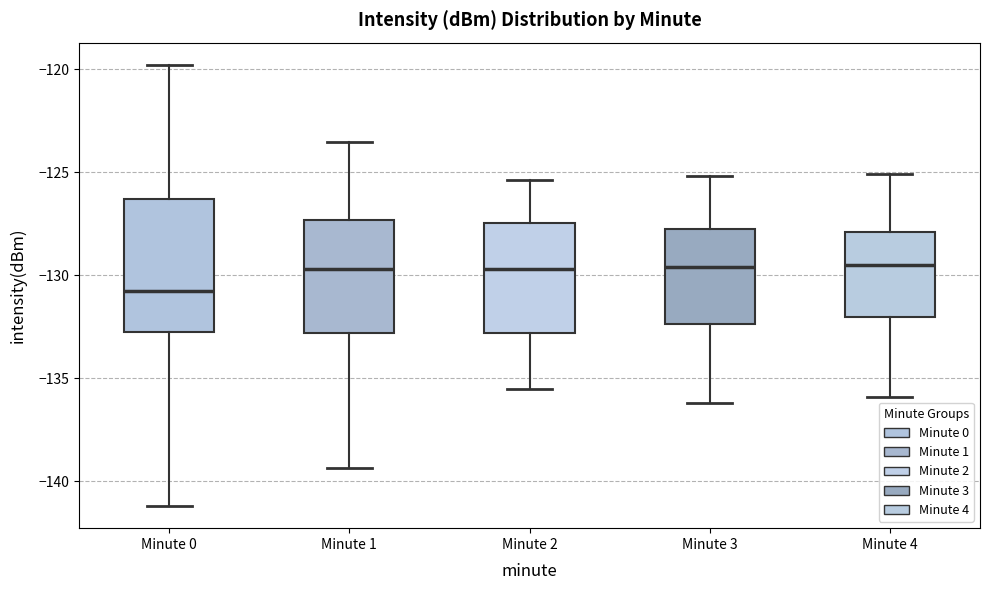

Comparing the boxes themselves (not the whiskers), which one is the tallest?

Minute 0